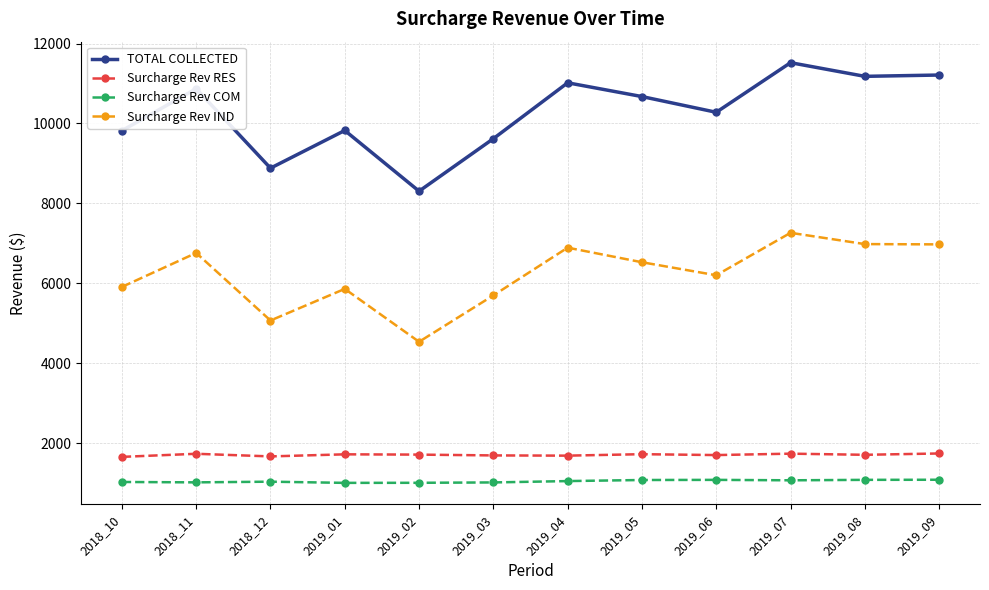

True or false: Surcharge Rev COM has a value of 334.4 at 2019_09.

False